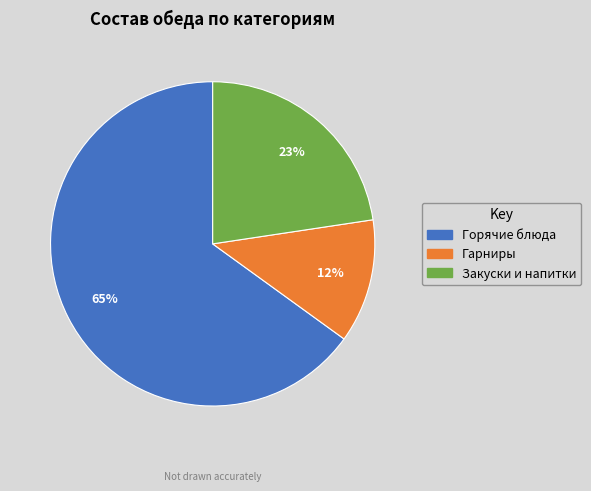

To the nearest percent, what percentage of the pie is Горячие блюда?

65%